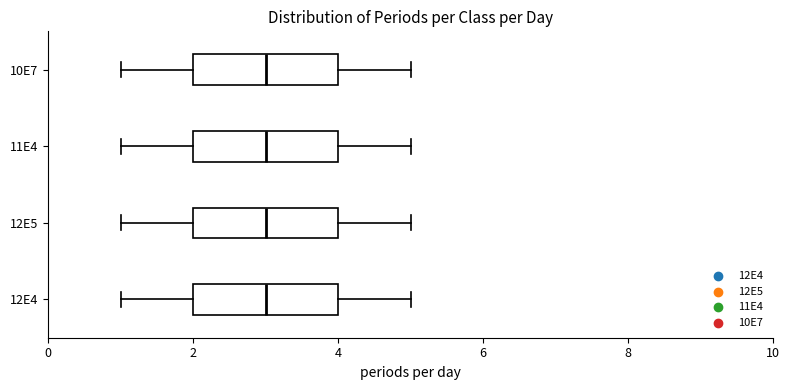

Where is the left edge of the box at y = 10E7 on the x-axis? The values are not printed on the chart, so give them approximately, as read against the axis.

2